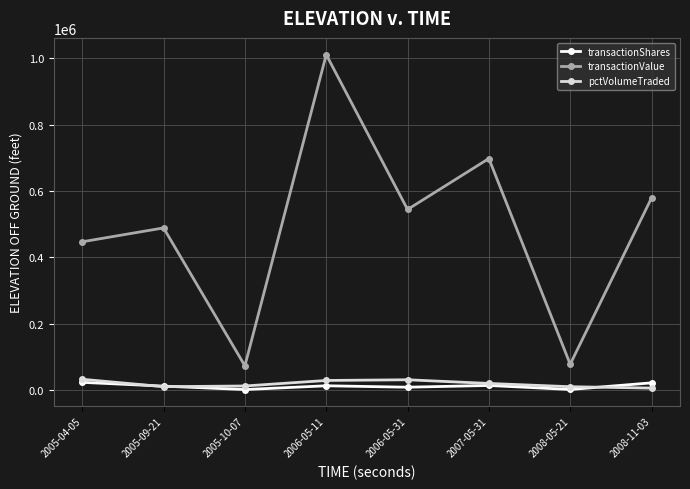

How many interior local peaks does the transactionValue series have?

3